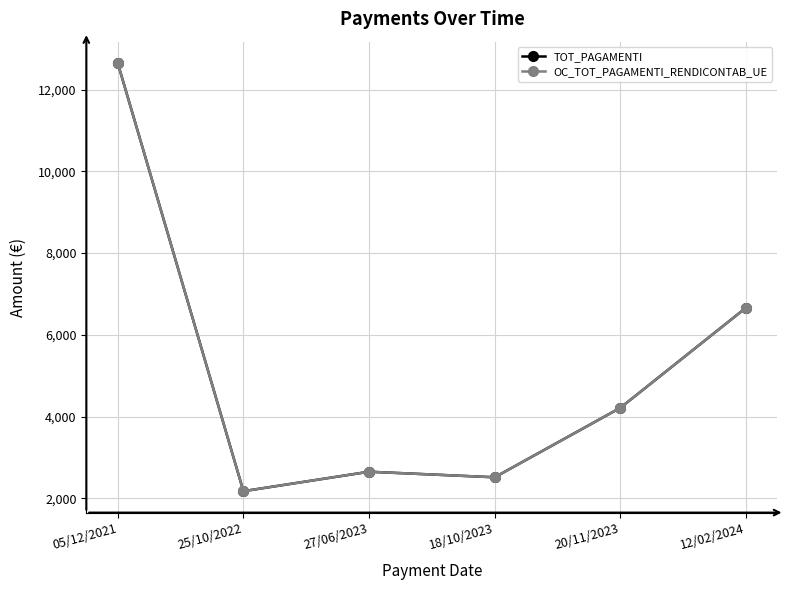

Is this an area chart (filled region under the line)?

No